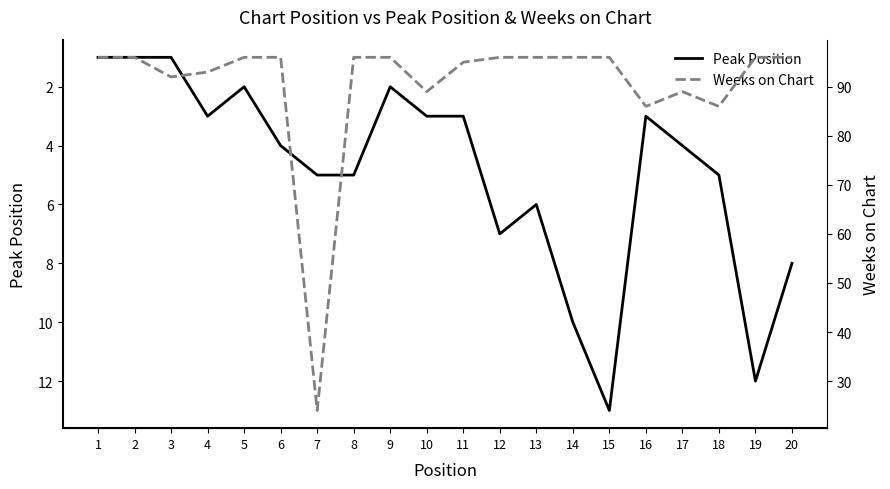

What is the approximate value of Peak Position at 19, to the nearest 5?

10